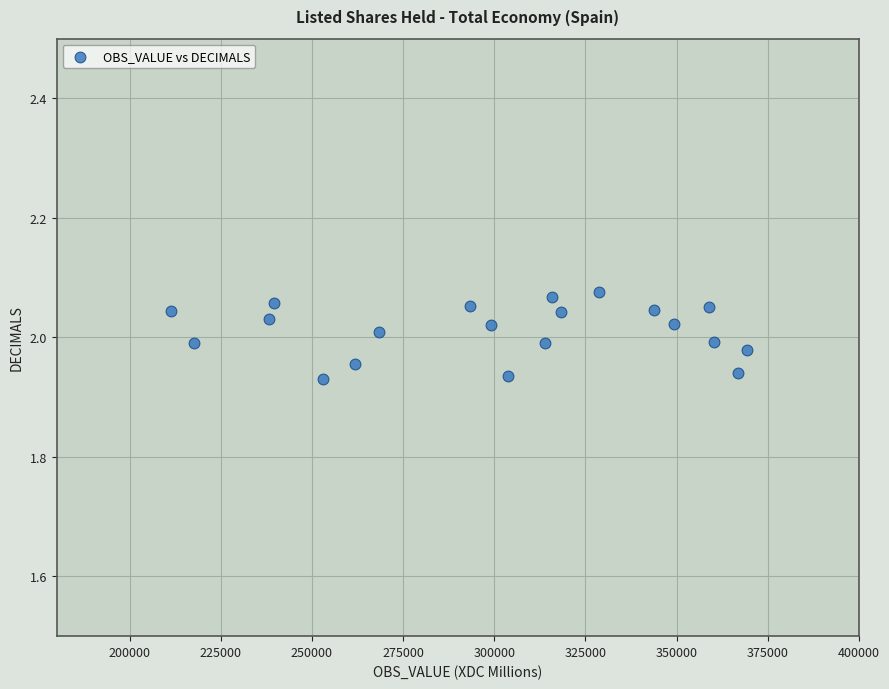

What is the range of X values (max minus min)?

157920.0